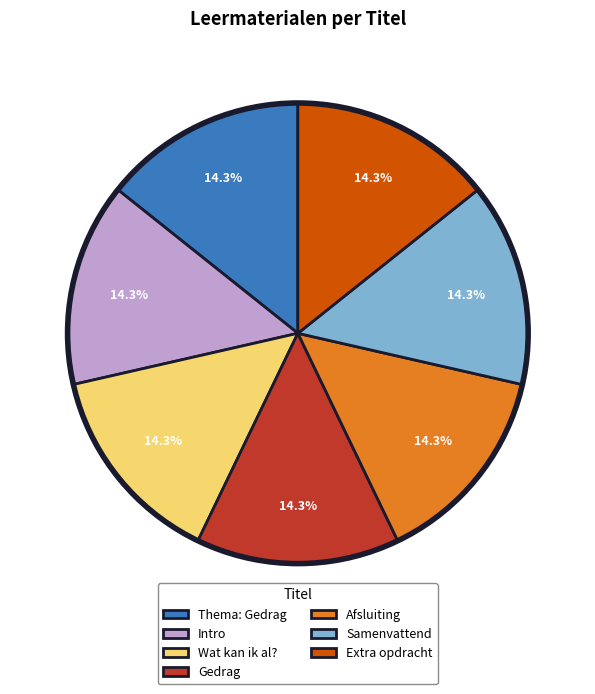

Count the number of slices in the pie.

7